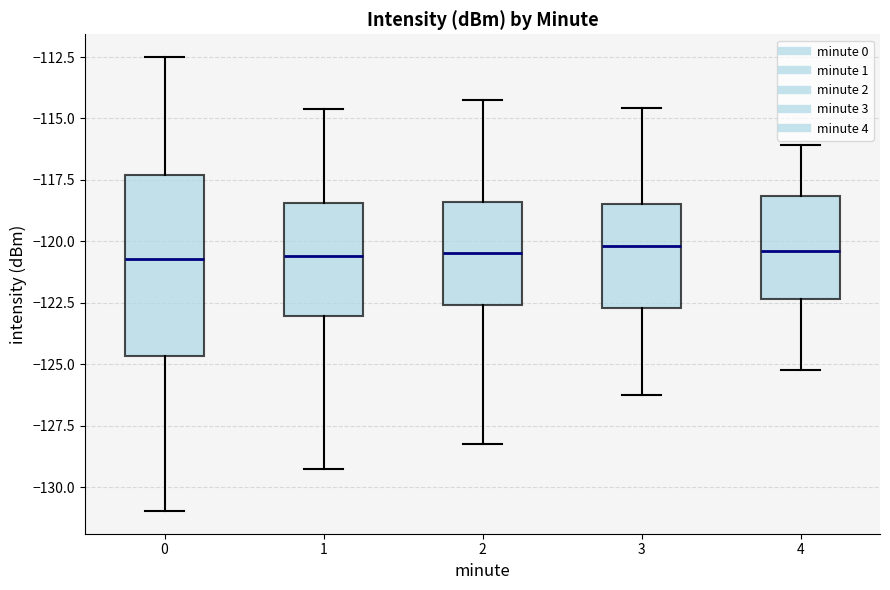

Which box is the tallest, from its lower edge to its upper edge?

0